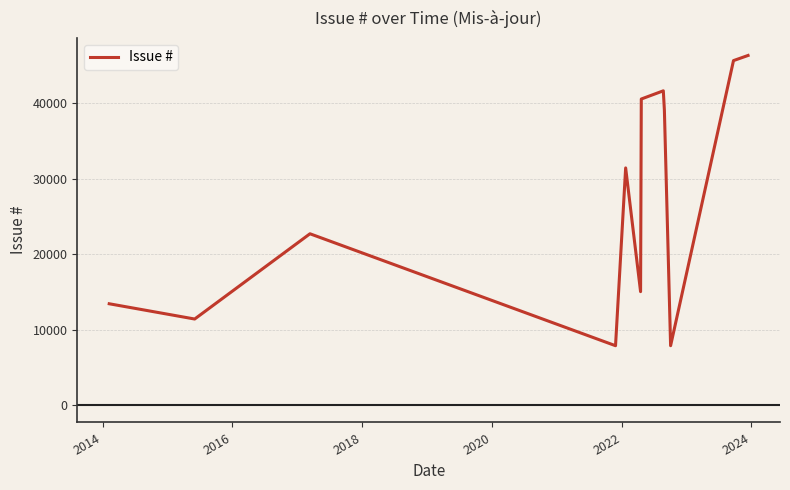

What is the average value?

26918